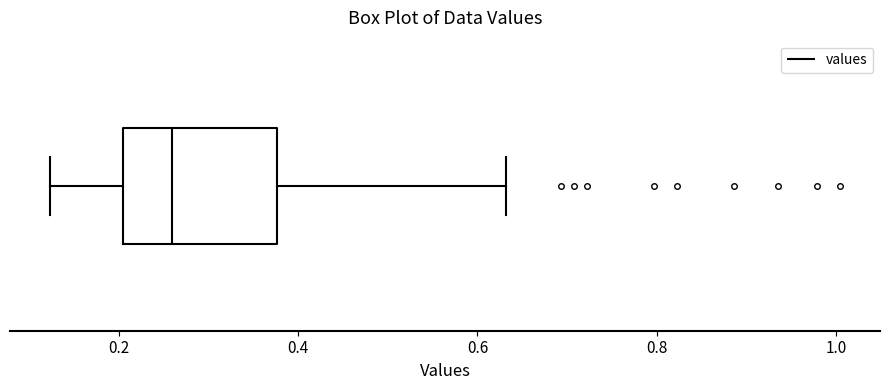

Where is the right edge of the box on the x-axis? The values are not printed on the chart, so give them approximately, as read against the axis.

0.38